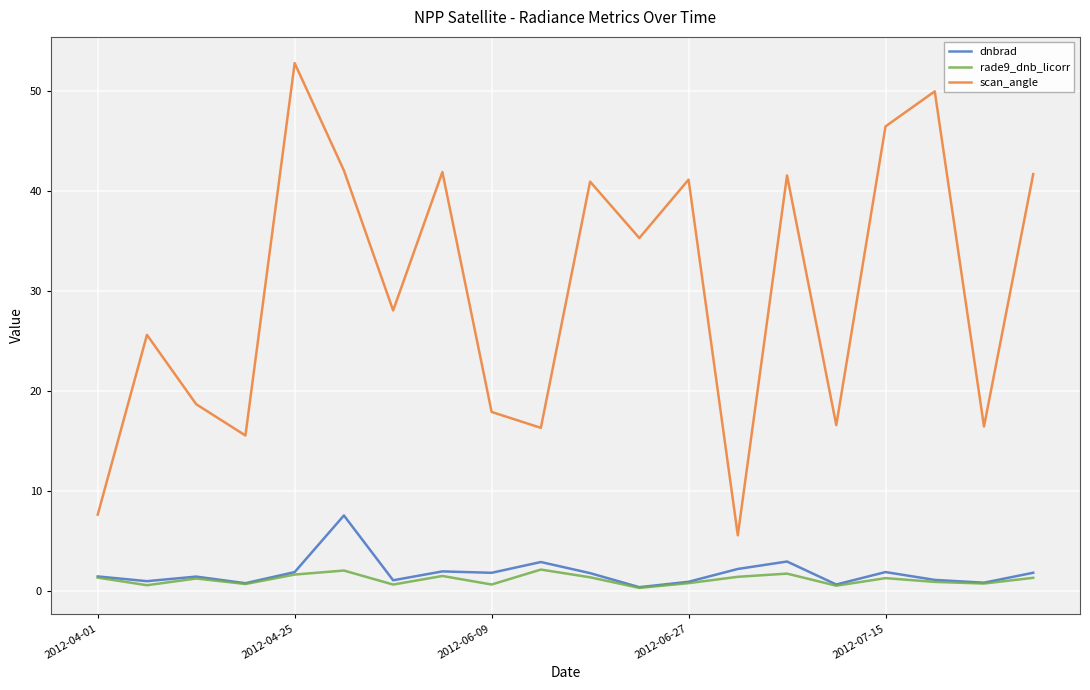

What is the maximum value for scan_angle?

52.8